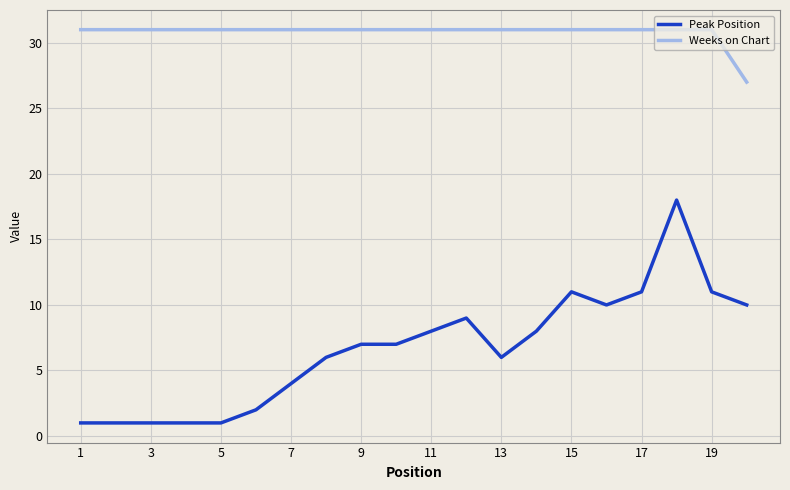

Which series has the largest total across all categories?

Weeks on Chart